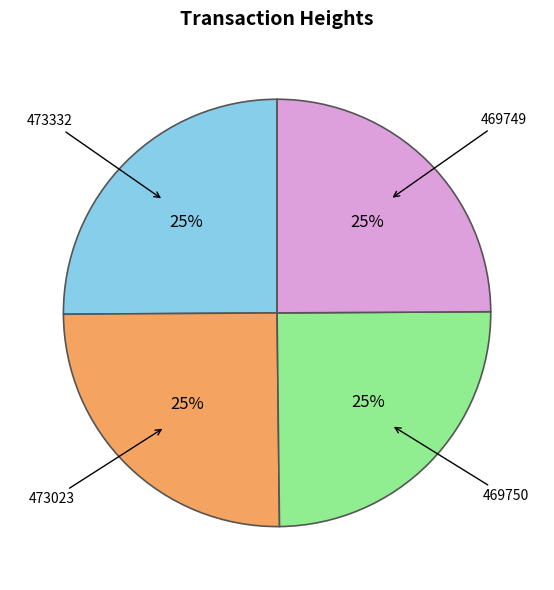

Is it true that 469750 is 25% of the pie?

True